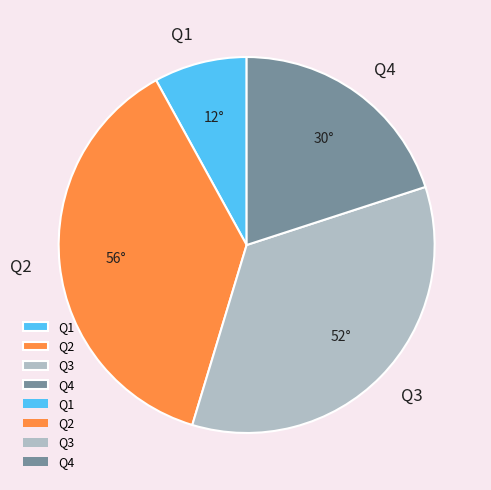

Rank the categories by value from lowest to highest.

Q1, Q4, Q3, Q2